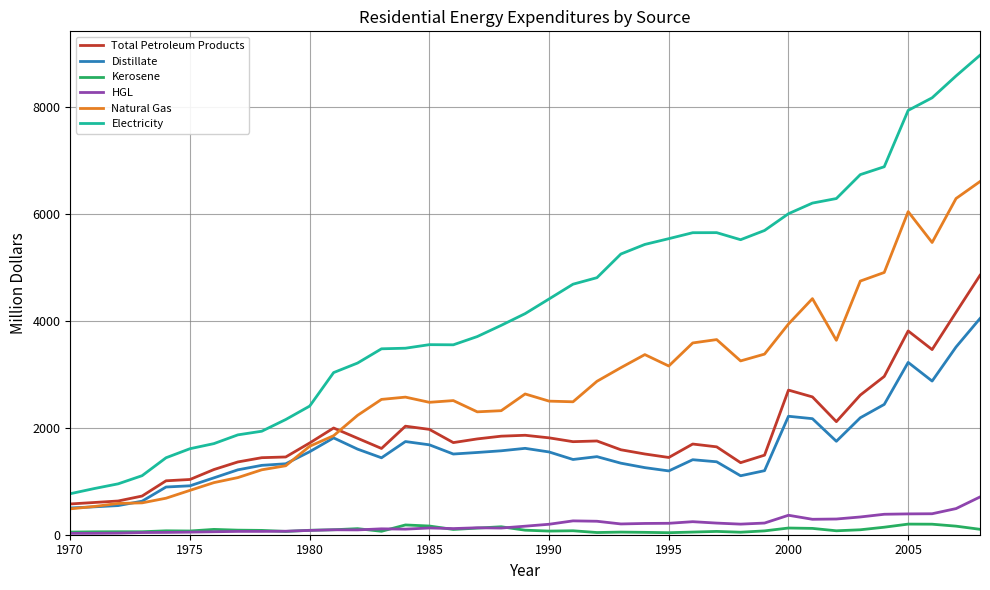

Which series has the largest total across all categories?

Electricity